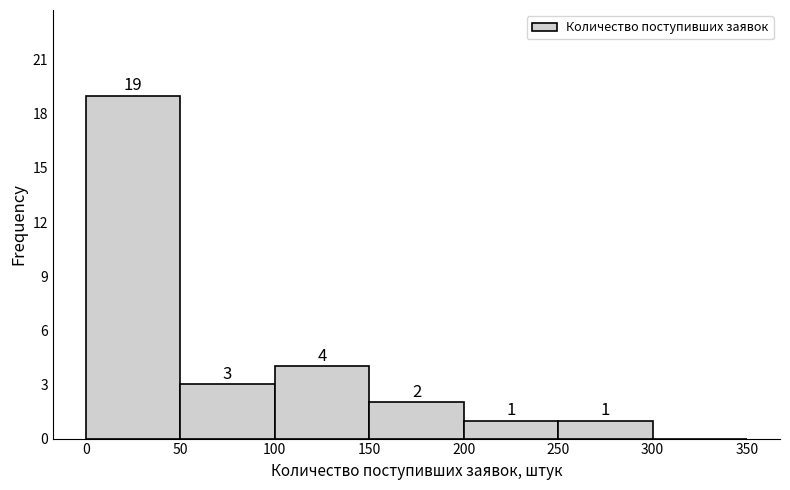

Over which range of the x-axis is the bar tallest?

0 to 50